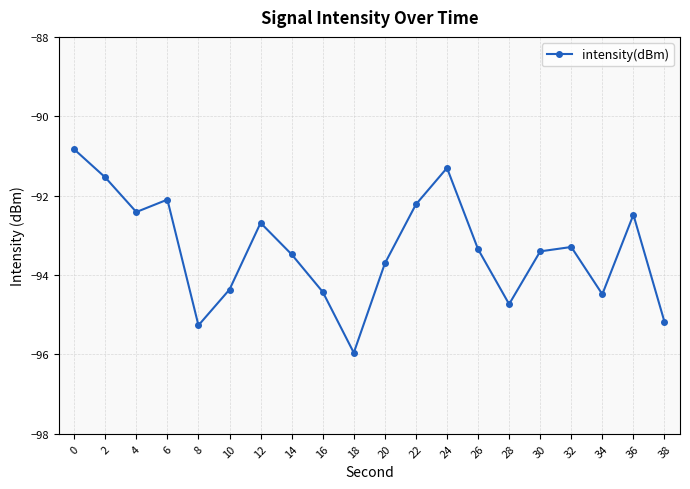

What is the value of the 11th point from the left?

-93.7